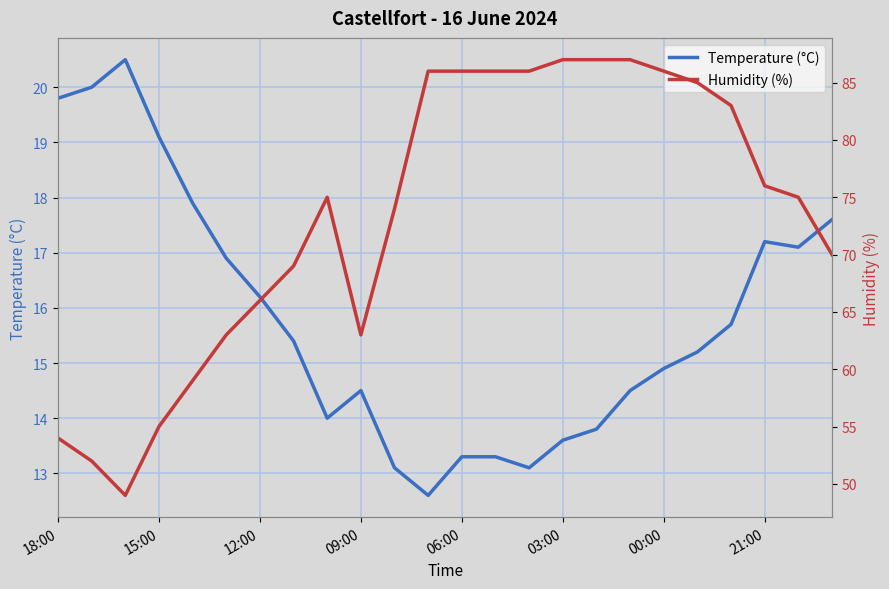

At which category does the chart reach its minimum across all series?

11